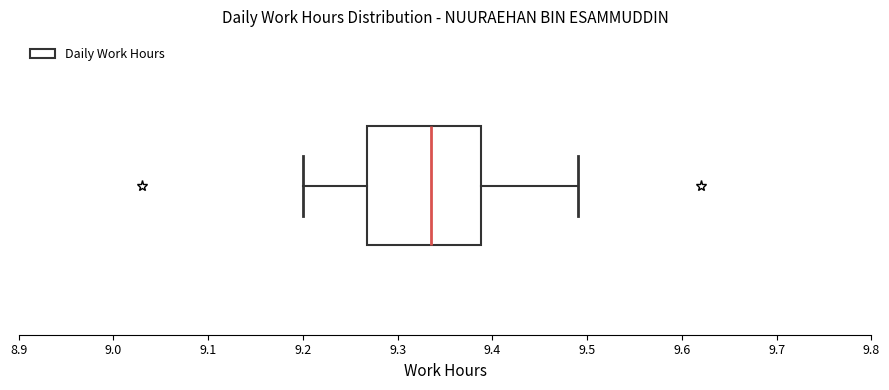

Transcribe this box plot: give where the median line is, the range the box spans, and where the two whiskers end, as read against the x-axis. The values are not printed on the chart, so give them approximately, as read against the axis.

median 9.34, box 9.27 to 9.39, whiskers 9.20 to 9.49